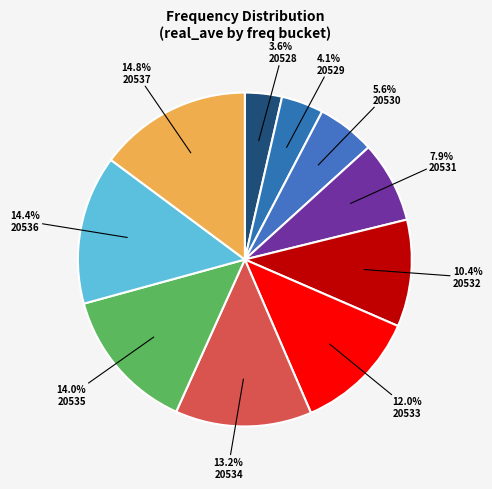

Which category has the smallest portion of the pie?

20528